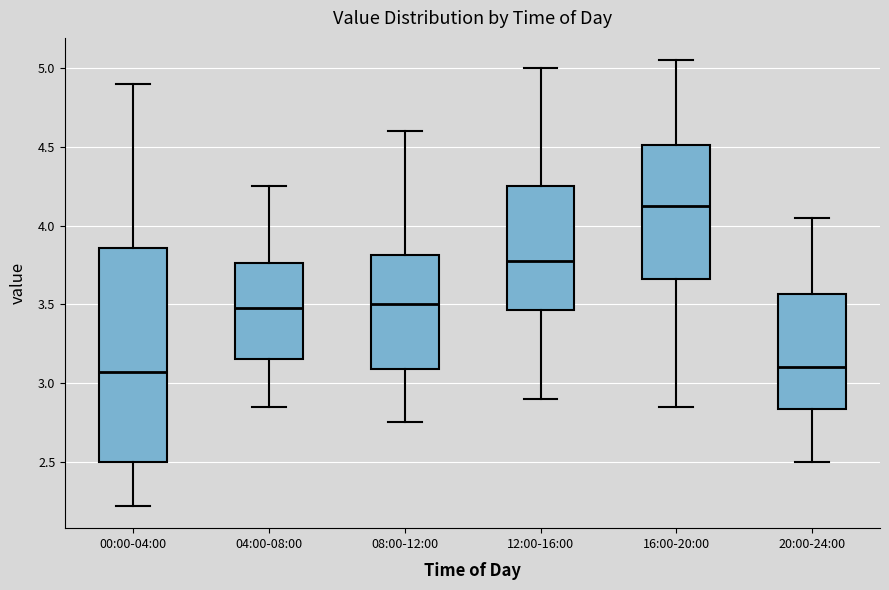

Where does the median line of the box for 04:00-08:00 sit on the y-axis? The values are not printed on the chart, so give them approximately, as read against the axis.

3.50